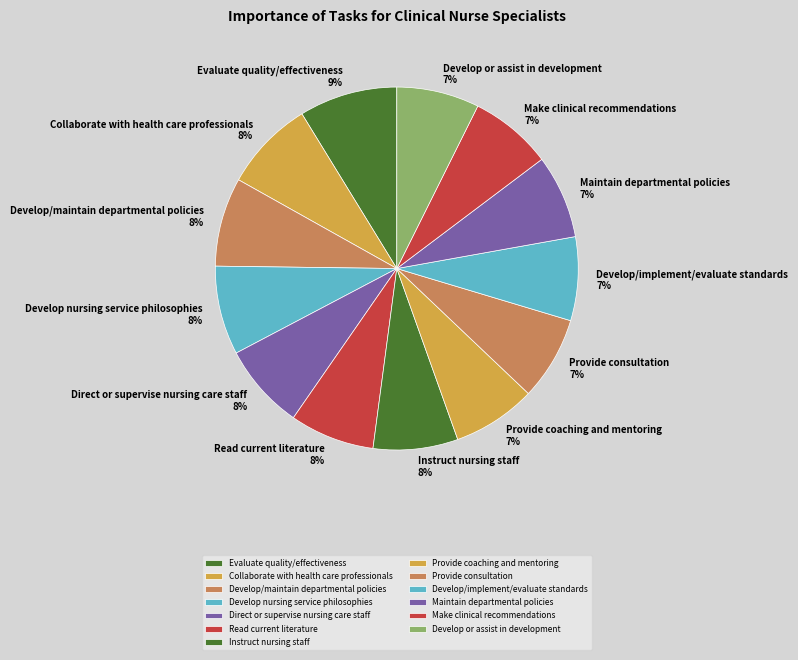

Combined, do Develop/maintain departmental policies and Collaborate with health care professionals account for over 50%?

No